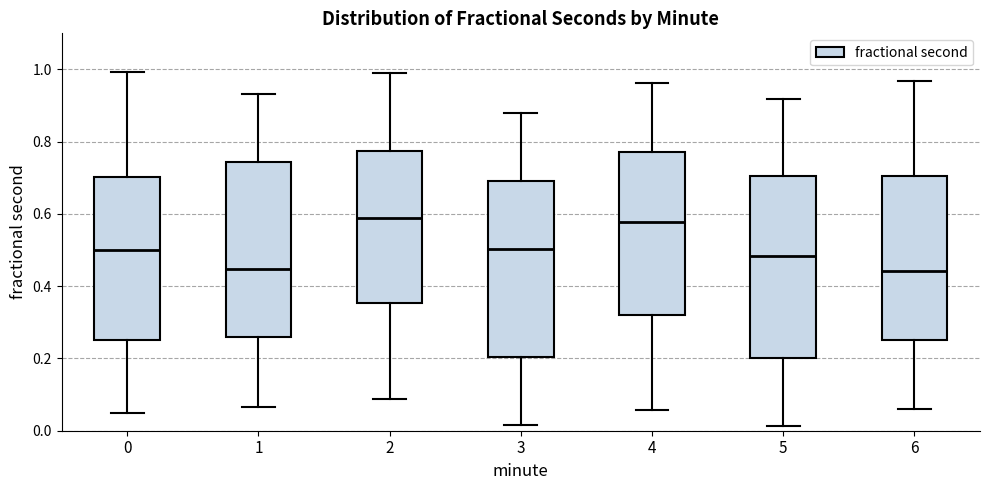

Reading left to right, read every box against the y-axis: the position of its median line, the range the box covers, and the ends of its whiskers. The values are not printed on the chart, so give them approximately, as read against the axis.

0: median 0.50, box 0.26 to 0.70, whiskers 0.04 to 1.00
1: median 0.44, box 0.26 to 0.74, whiskers 0.06 to 0.94
2: median 0.58, box 0.36 to 0.78, whiskers 0.08 to 1.00
3: median 0.50, box 0.20 to 0.70, whiskers 0.02 to 0.88
4: median 0.58, box 0.32 to 0.78, whiskers 0.06 to 0.96
5: median 0.48, box 0.20 to 0.70, whiskers 0.02 to 0.92
6: median 0.44, box 0.26 to 0.70, whiskers 0.06 to 0.96